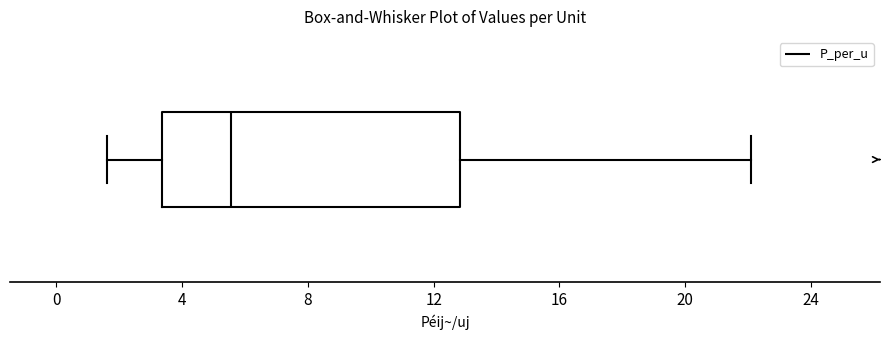

Where does the right whisker of the box end on the x-axis? The values are not printed on the chart, so give them approximately, as read against the axis.

22.0